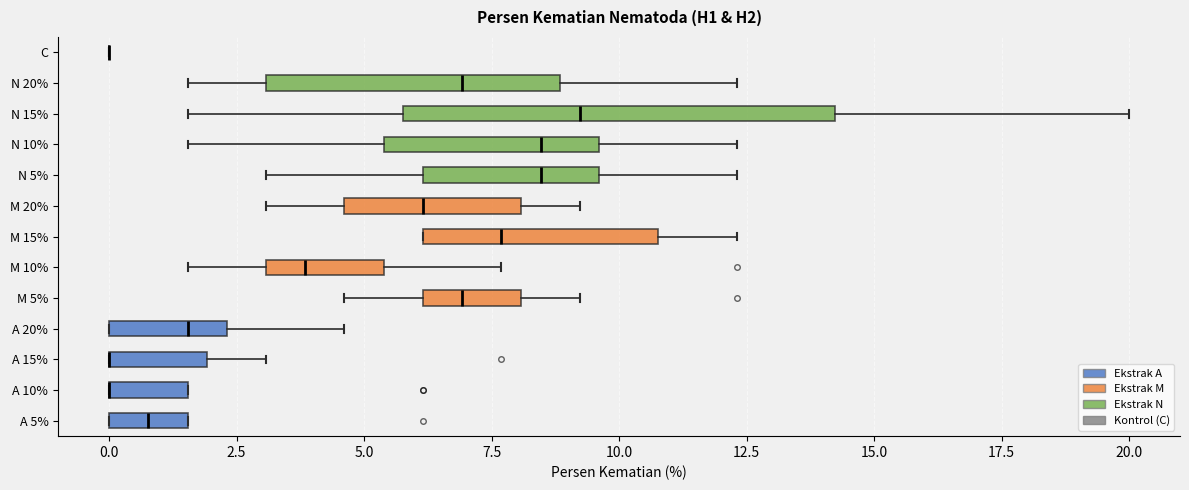

Reading bottom to top, transcribe this box plot: for each box, give where its median line is, the range the box spans, and where its two whiskers end, as read against the x-axis. The values are not printed on the chart, so give them approximately, as read against the axis.

A 5%: median 1.0, box 0.0 to 1.5, whiskers 0.0 to 1.5
A 10%: median 0.0 (drawn on the box's left edge), box 0.0 to 1.5, whiskers 0.0 to 1.5
A 15%: median 0.0 (drawn on the box's left edge), box 0.0 to 2.0, whiskers 0.0 to 3.0
A 20%: median 1.5, box 0.0 to 2.5, whiskers 0.0 to 4.5
M 5%: median 7.0, box 6.0 to 8.0, whiskers 4.5 to 9.0
M 10%: median 4.0, box 3.0 to 5.5, whiskers 1.5 to 7.5
M 15%: median 7.5, box 6.0 to 11.0, whiskers 6.0 to 12.5
M 20%: median 6.0, box 4.5 to 8.0, whiskers 3.0 to 9.0
N 5%: median 8.5, box 6.0 to 9.5, whiskers 3.0 to 12.5
N 10%: median 8.5, box 5.5 to 9.5, whiskers 1.5 to 12.5
N 15%: median 9.0, box 6.0 to 14.0, whiskers 1.5 to 20.0
N 20%: median 7.0, box 3.0 to 9.0, whiskers 1.5 to 12.5
C: box collapsed to a line at 0.0, whiskers 0.0 to 0.0